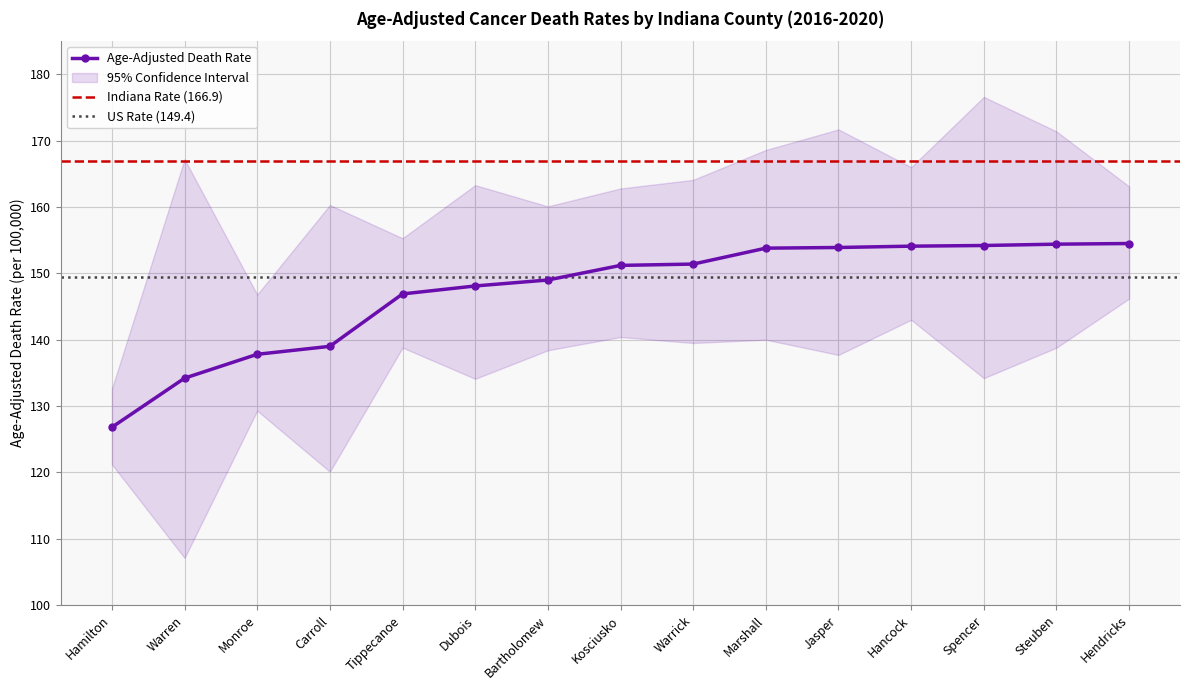

Is the value of Lower CI (Rate) at Bartholomew greater than the value of Age-Adjusted Death Rate at Kosciusko?

No